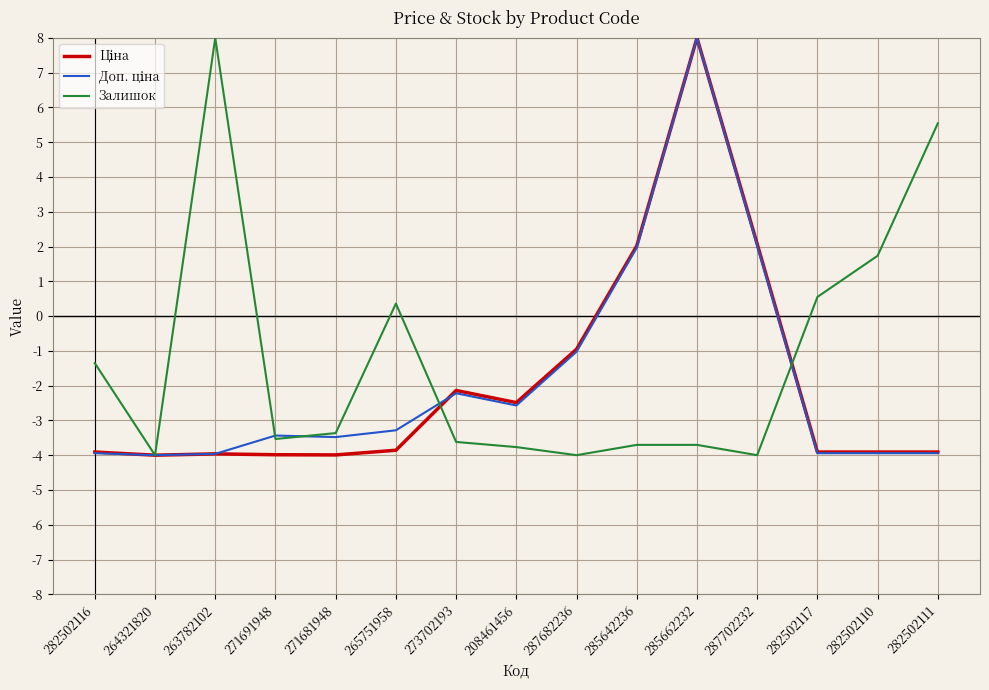

What is the greatest value displayed?

8.0